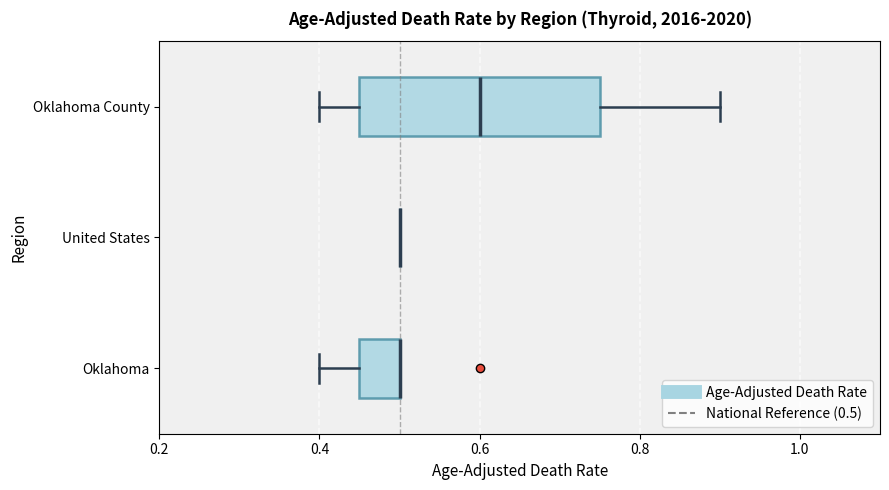

Where is the right edge of the box for Oklahoma on the x-axis? The values are not printed on the chart, so give them approximately, as read against the axis.

0.50